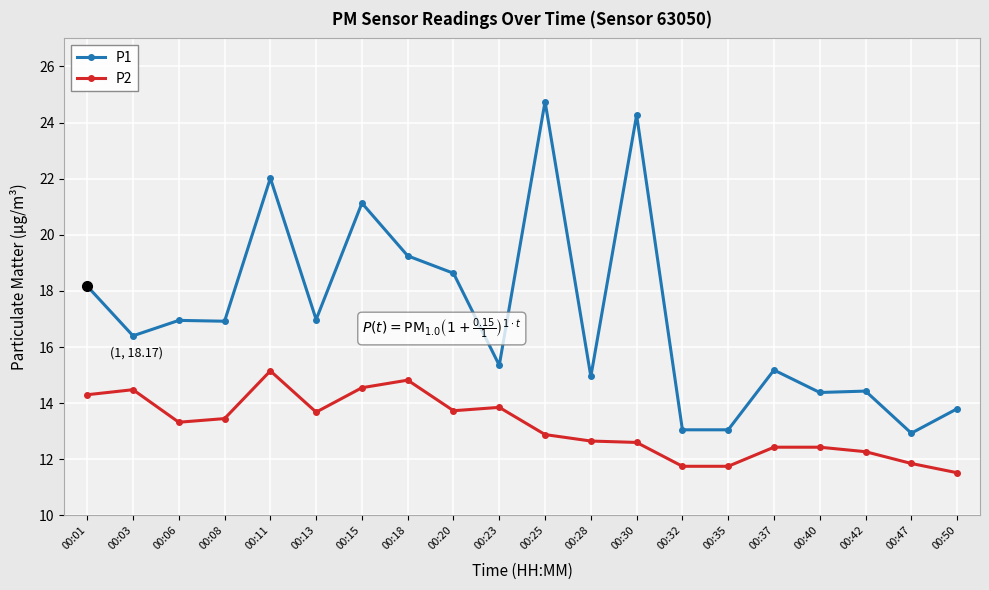

Is the value of P1 at 00:20 greater than the value of P2 at 00:11?

Yes